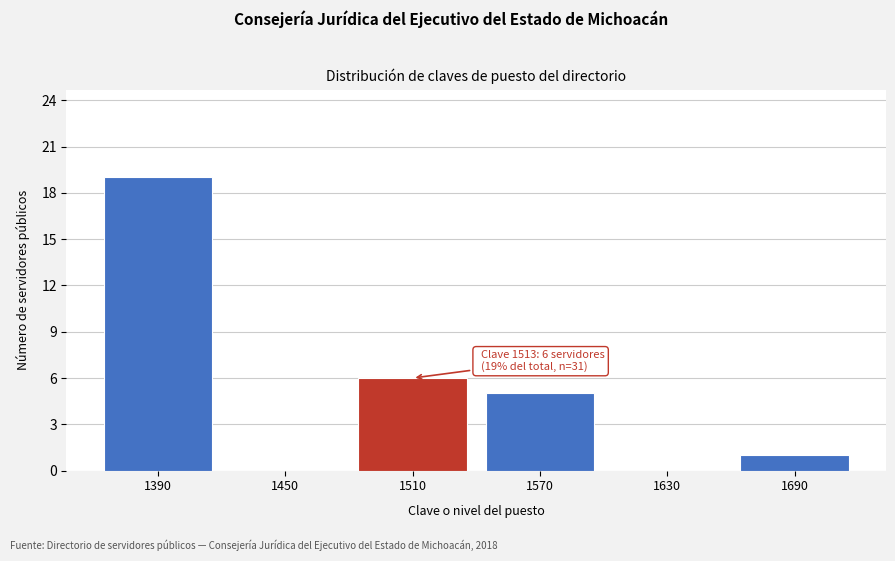

Reading right to left, transcribe all the data shown in this chart.

1690=1	1630=0	1570=5	1510=6	1450=0	1390=19